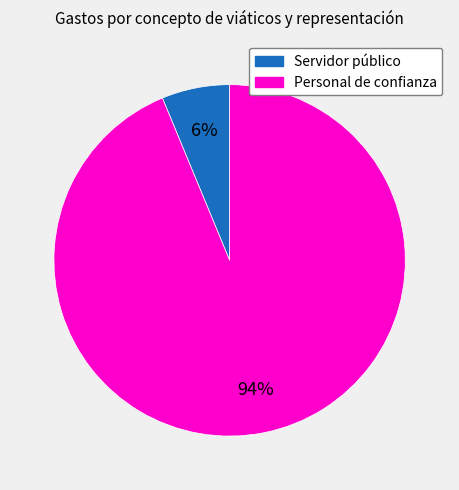

To the nearest percent, what is the average slice percentage?

50%